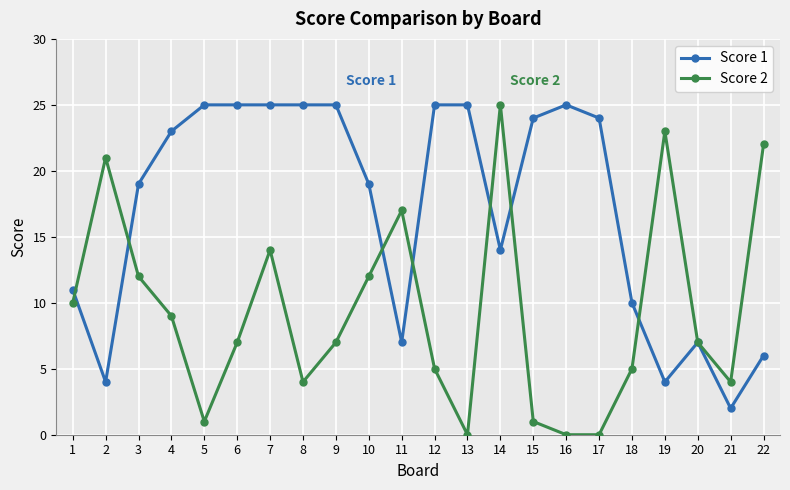

Between 2 and 3, which series saw the biggest shift?

Score 1